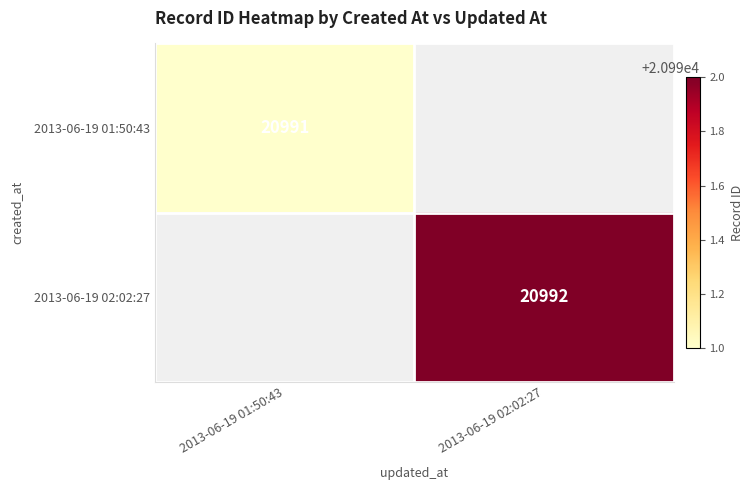

The value of 2013-06-19 02:02:27 at 2013-06-19 02:02:27 is 20992. True or false?

True